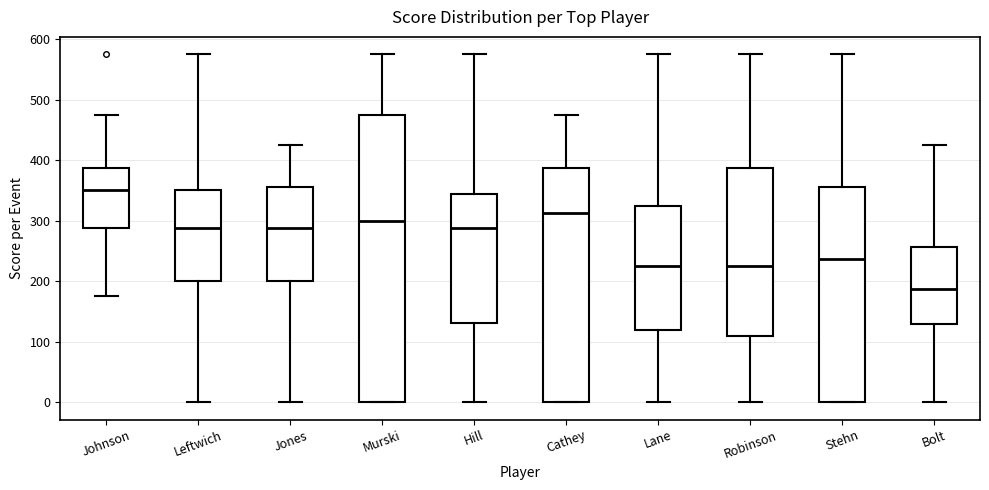

Reading left to right, read every box against the y-axis: the position of its median line, the range the box covers, and the ends of its whiskers. The values are not printed on the chart, so give them approximately, as read against the axis.

Johnson: median 350, box 290 to 390, whiskers 180 to 480
Leftwich: median 290, box 200 to 350, whiskers 0 to 580
Jones: median 290, box 200 to 360, whiskers 0 to 430
Murski: median 300, box 0 to 480, whiskers 0 to 580
Hill: median 290, box 130 to 340, whiskers 0 to 580
Cathey: median 310, box 0 to 390, whiskers 0 to 480
Lane: median 230, box 120 to 330, whiskers 0 to 580
Robinson: median 230, box 110 to 390, whiskers 0 to 580
Stehn: median 240, box 0 to 360, whiskers 0 to 580
Bolt: median 190, box 130 to 260, whiskers 0 to 430